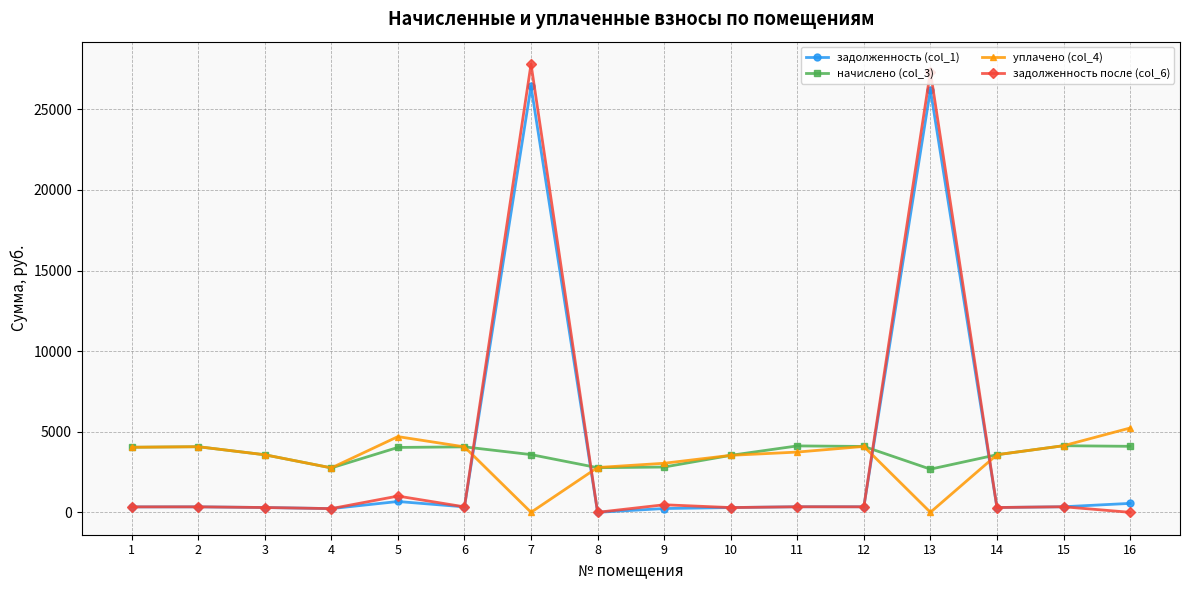

At which label does задолженность после (col_6) first exceed 339?

2